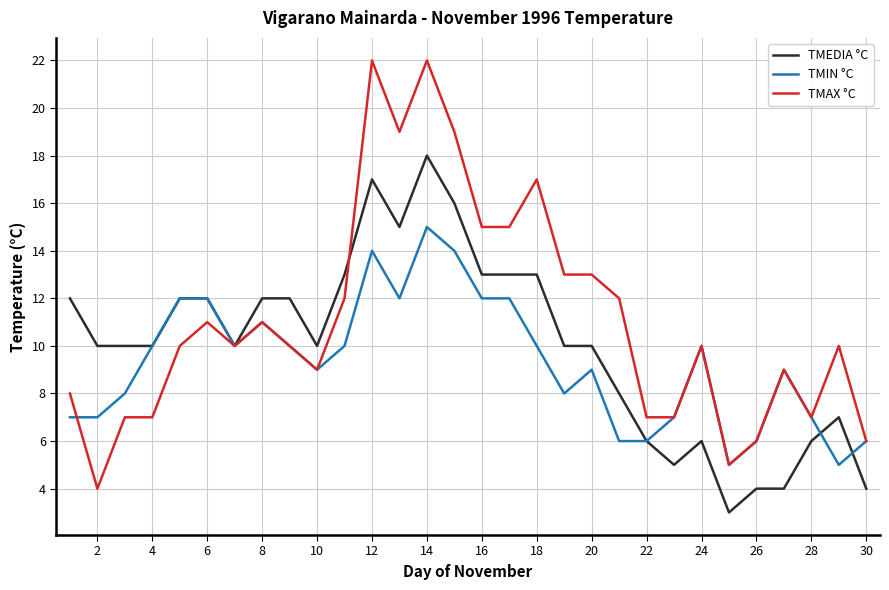

At how many categories does at least one series exceed 20?

2